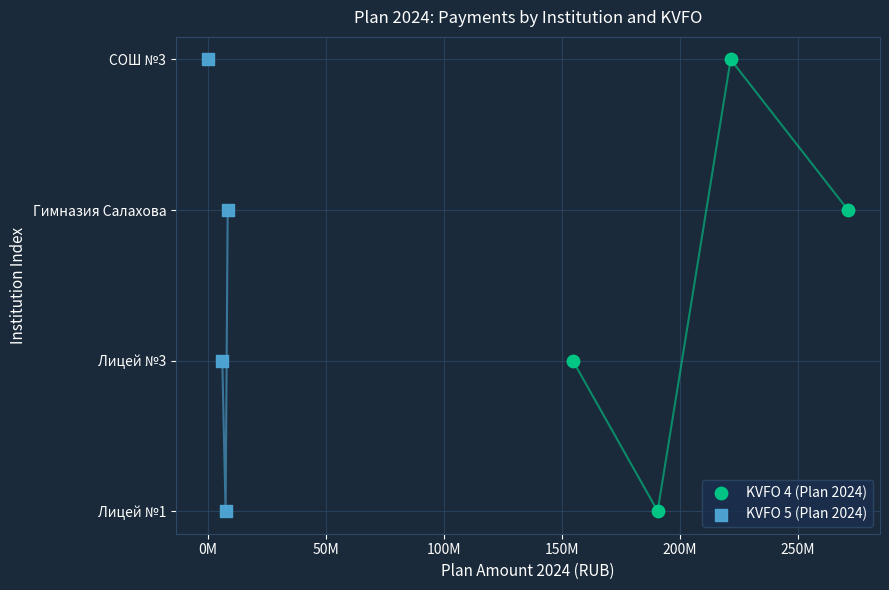

What are all the series names shown in the legend?

KVFO 4 (Plan 2024), KVFO 5 (Plan 2024)